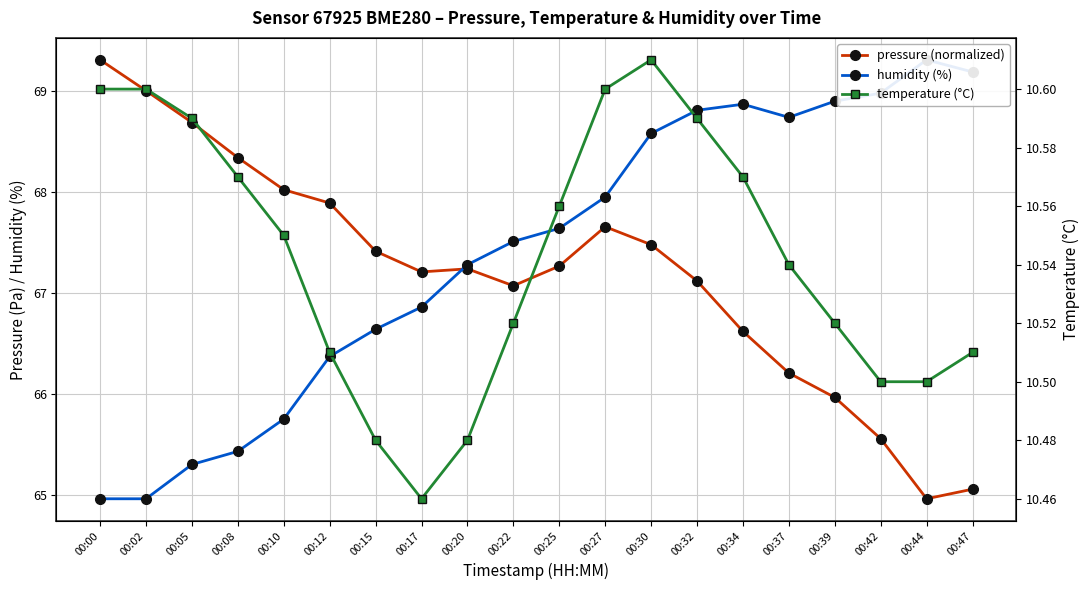

Where is temperature (°C) nearest to the value 10?

00:17